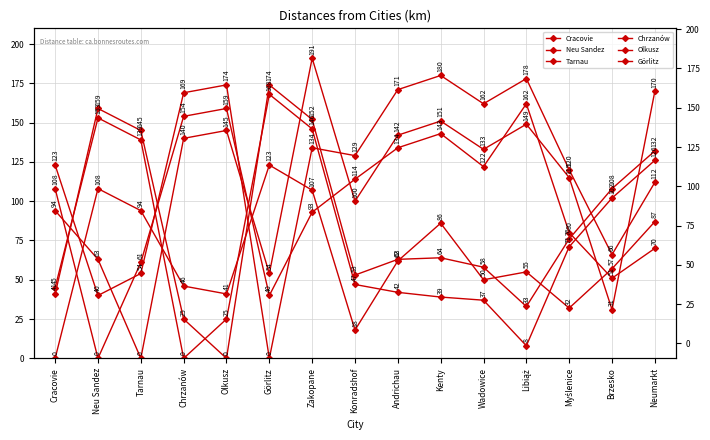

Rank the categories by Chrzanów value from highest to lowest.

Görlitz, Neu Sandez, Zakopane, Tarnau, Neumarkt, Brzesko, Myślenice, Konradshof, Cracovie, Andrichau, Kenty, Wadowice, Olkusz, Libiąż, Chrzanów